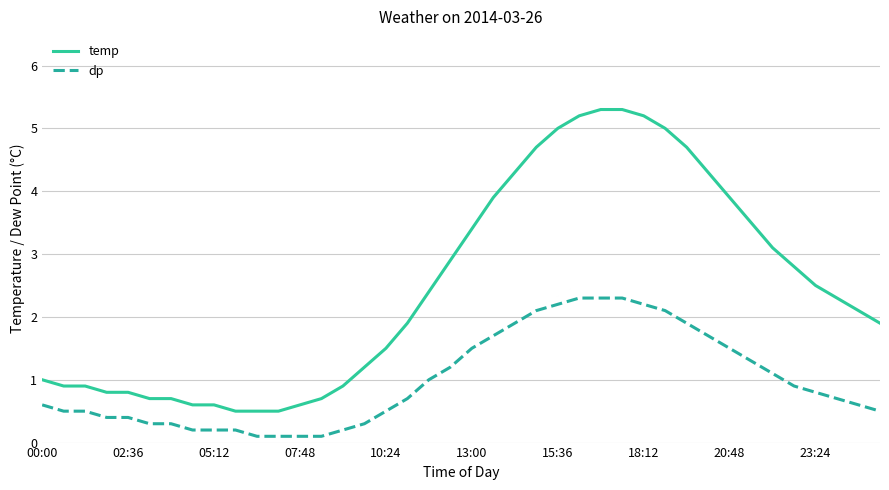

True or false: dp and temp intersect in this chart.

False